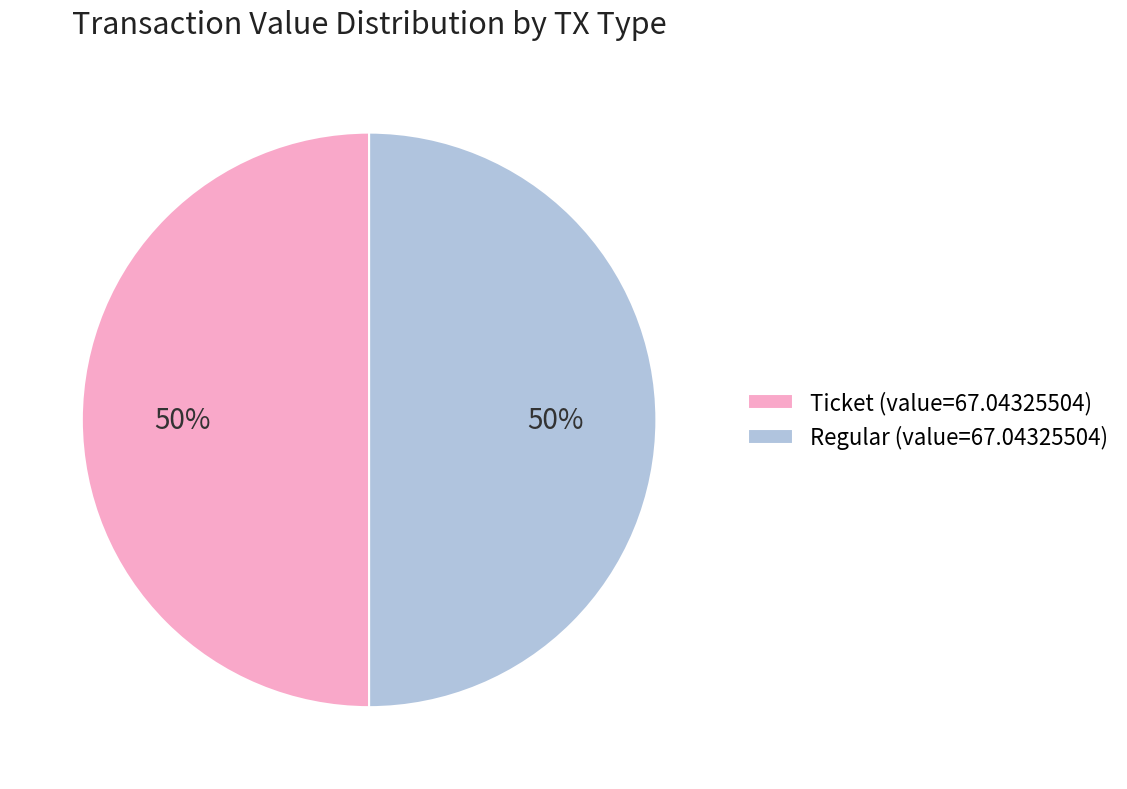

Approximately how many times larger is the value at Regular (value=67.04325504) compared to Ticket (value=67.04325504)?

1.0